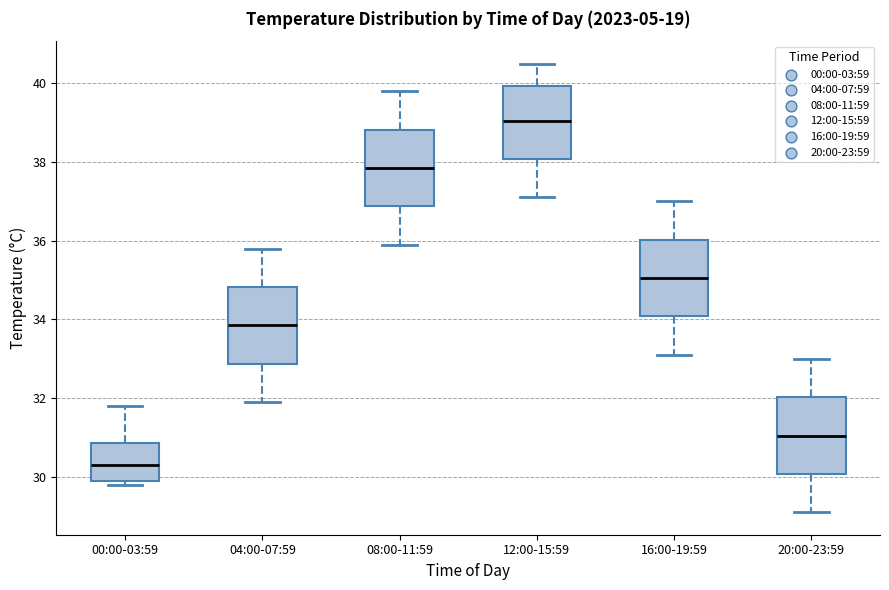

Where is the upper edge of the box for 08:00-11:59 on the y-axis? The values are not printed on the chart, so give them approximately, as read against the axis.

38.8